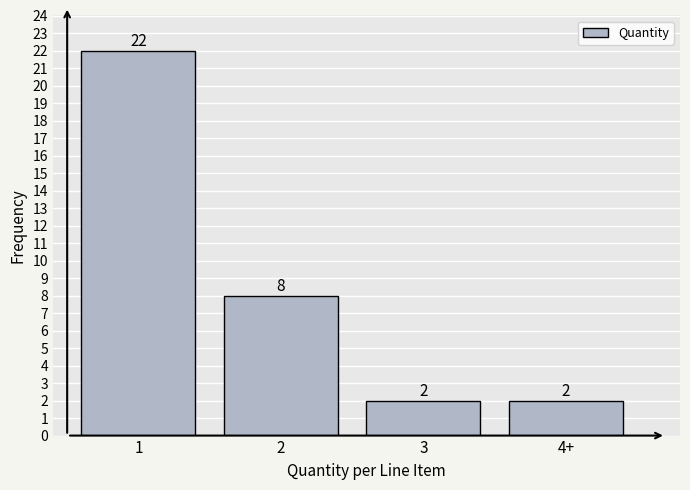

Reading left to right, transcribe all the data shown in this chart.

22	8	2	2